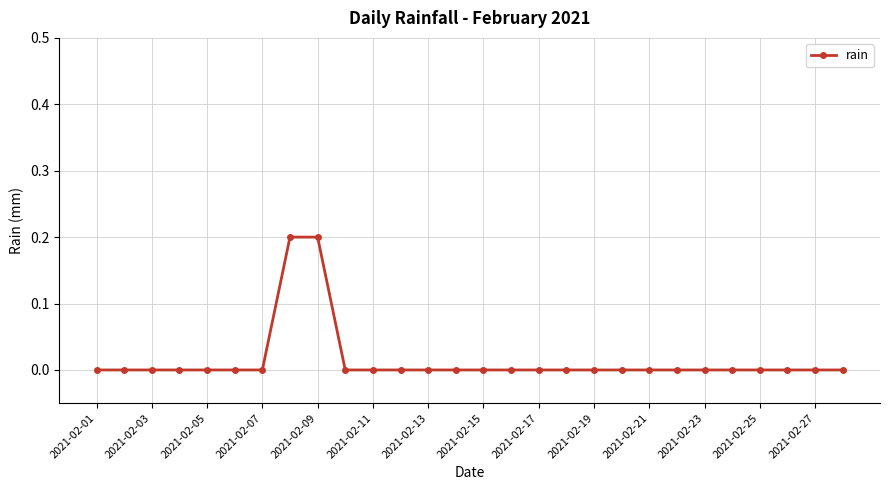

What is the greatest value displayed?

0.2